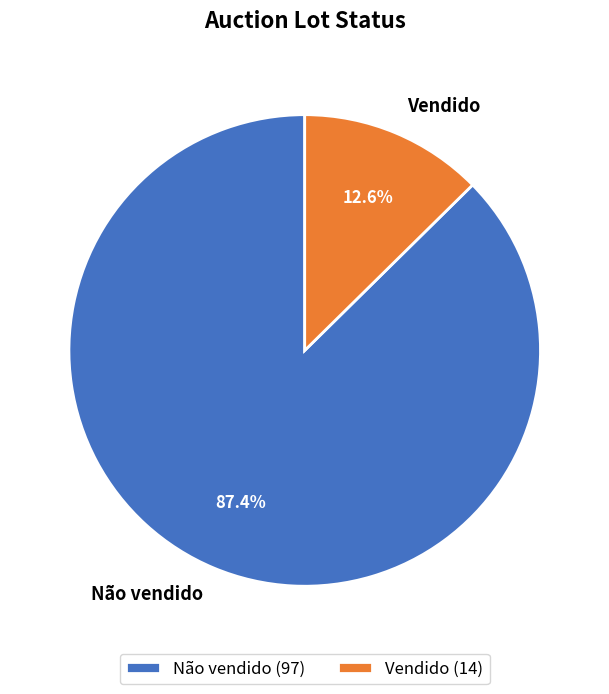

To the nearest percent, what is the average slice percentage?

50%